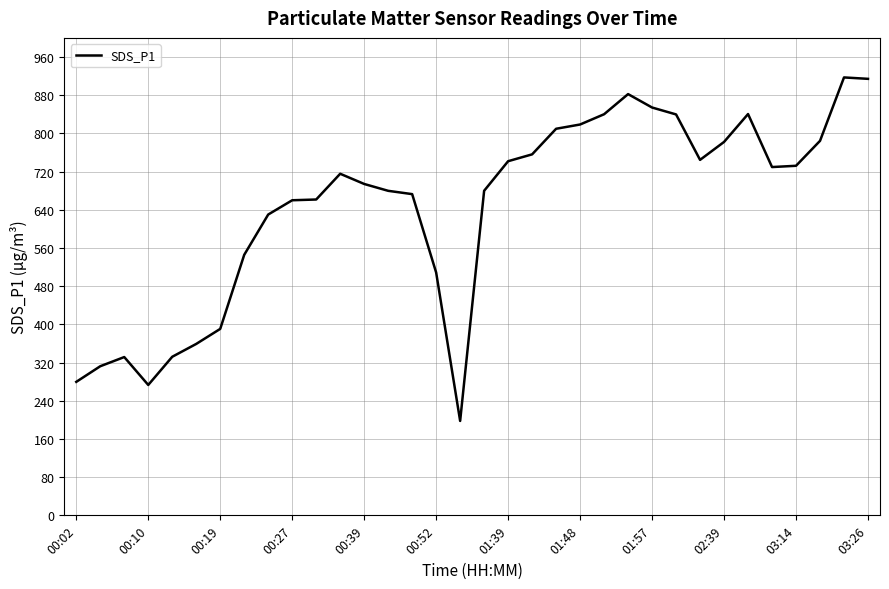

What is the difference between the maximum and minimum values?

719.4